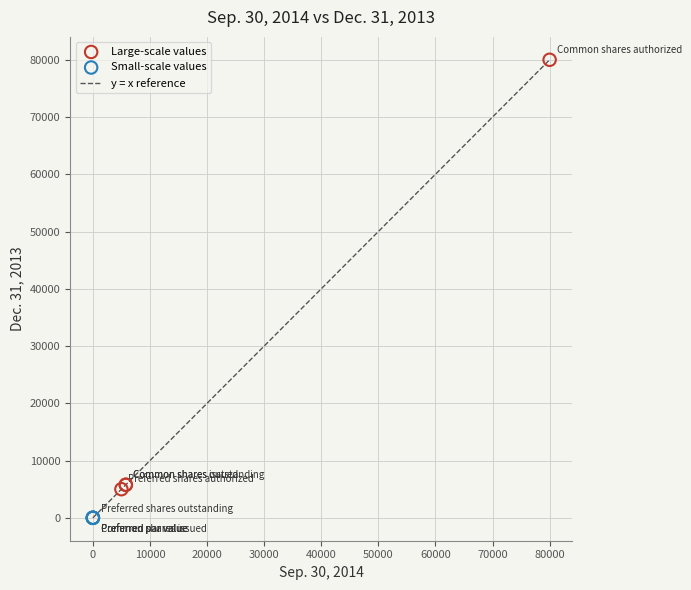

Which series contains the lowest Y value?

Small-scale values